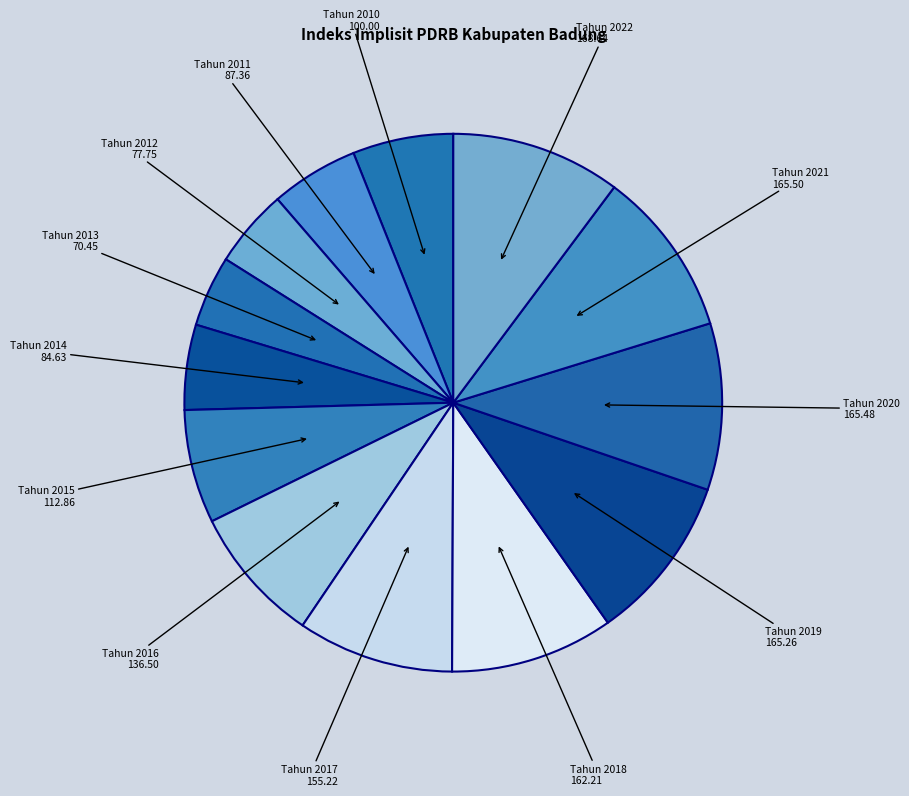

Approximately how many times larger is the value at Tahun 2018 compared to Tahun 2012?

2.1